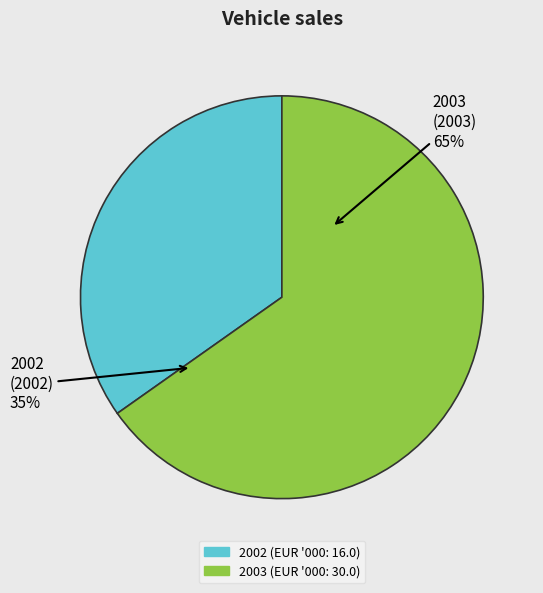

To the nearest percent, what is the difference between the 2002 and 2003 slice percentages?

30%